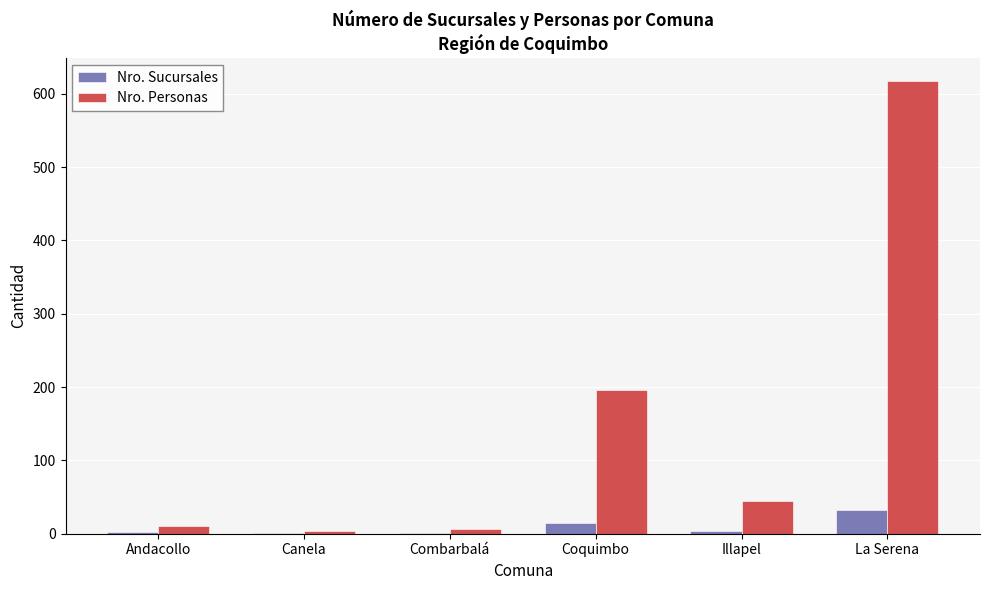

What is the maximum value shown in the chart?

618